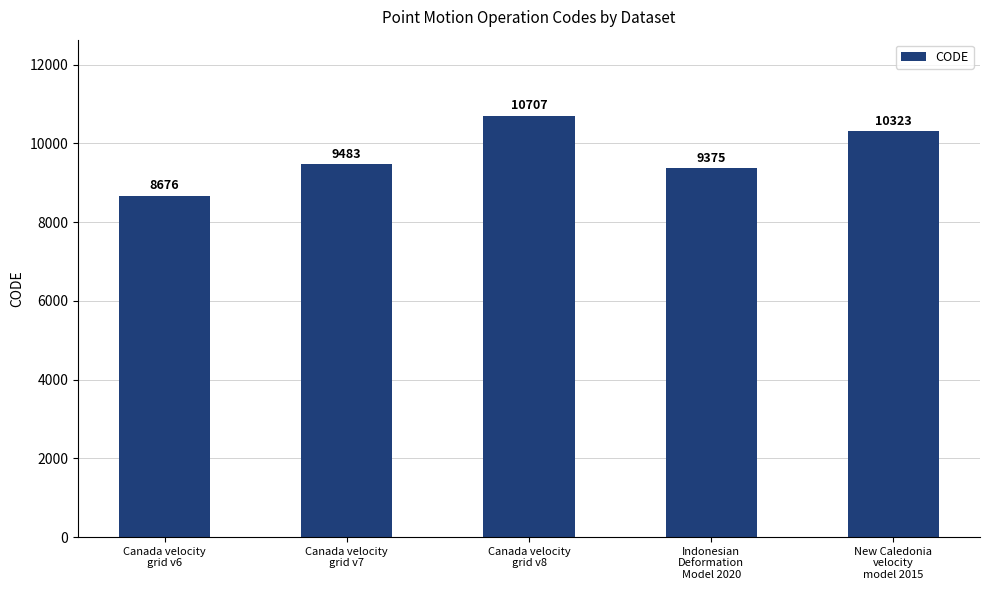

What is the sum of the values at Canada velocity
grid v7 and Canada velocity
grid v6?

18159